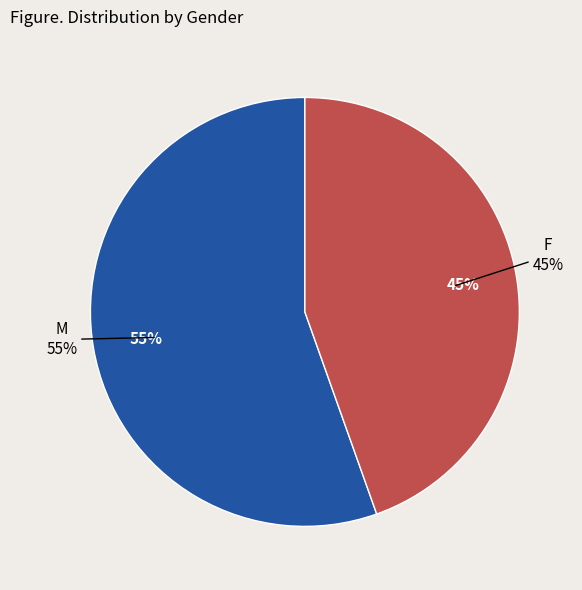

Is it true that M is 45% of the pie?

False